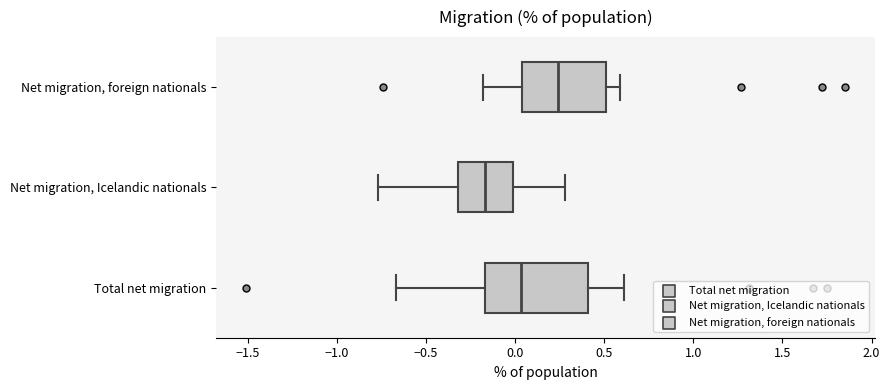

Reading bottom to top, read every box against the x-axis: the position of its median line, the range the box covers, and the ends of its whiskers. The values are not printed on the chart, so give them approximately, as read against the axis.

Total net migration: median 0.05, box -0.15 to 0.40, whiskers -0.65 to 0.60
Net migration, Icelandic nationals: median -0.15, box -0.30 to 0.00, whiskers -0.75 to 0.30
Net migration, foreign nationals: median 0.25, box 0.05 to 0.50, whiskers -0.20 to 0.60